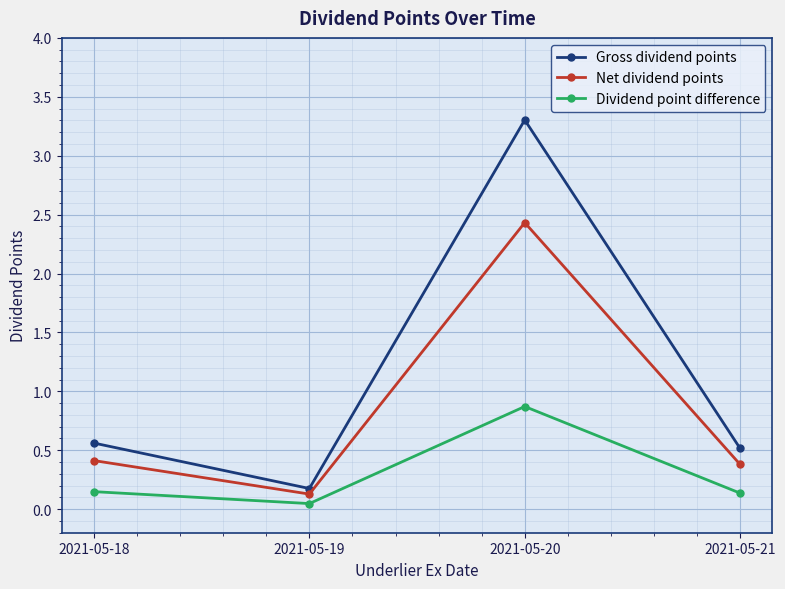

Between 2021-05-19 and 2021-05-20, which series saw the biggest shift?

Gross dividend points